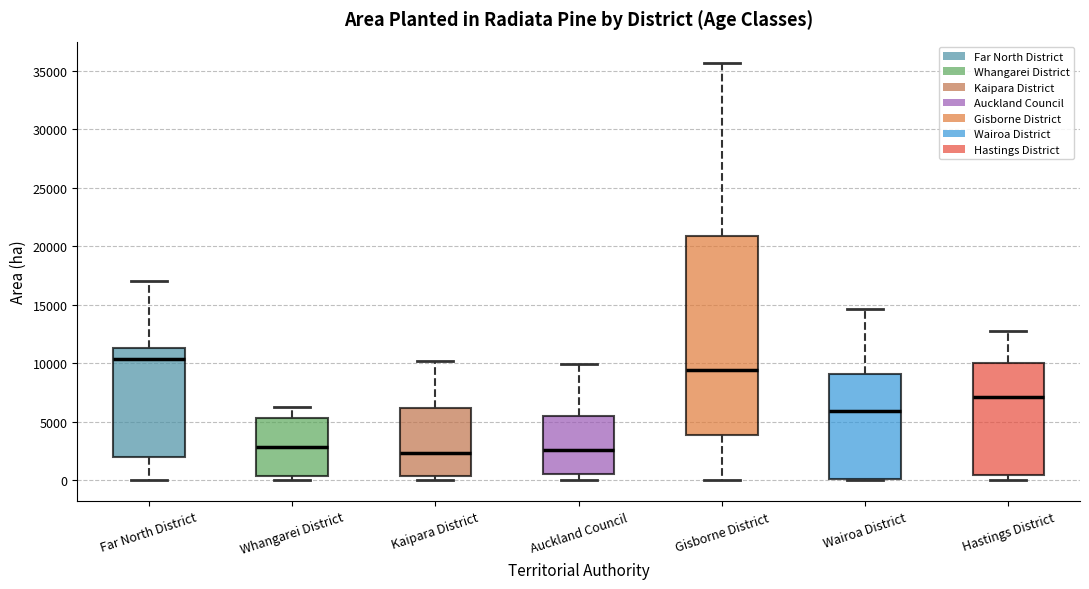

Reading left to right, read every box against the y-axis: the position of its median line, the range the box covers, and the ends of its whiskers. The values are not printed on the chart, so give them approximately, as read against the axis.

Far North District: median 10500, box 2000 to 11500, whiskers 0 to 17000
Whangarei District: median 3000, box 500 to 5500, whiskers 0 to 6500
Kaipara District: median 2500, box 500 to 6000, whiskers 0 to 10000
Auckland Council: median 2500, box 500 to 5500, whiskers 0 to 10000
Gisborne District: median 9500, box 4000 to 21000, whiskers 0 to 35500
Wairoa District: median 6000, box 0 to 9000, whiskers 0 to 14500
Hastings District: median 7000, box 500 to 10000, whiskers 0 to 13000